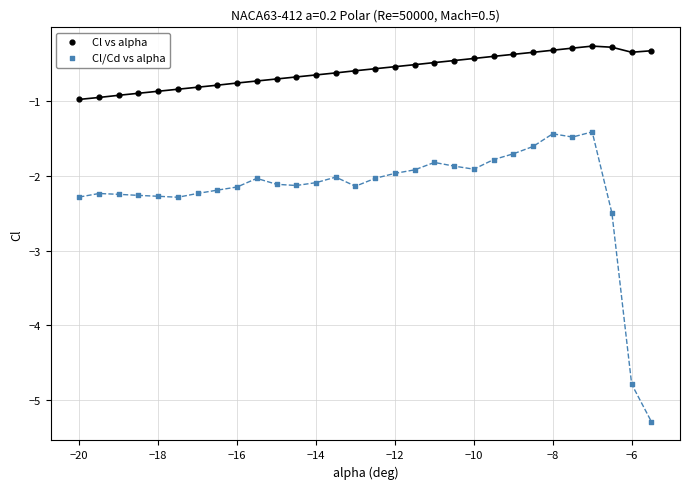

Which series has the widest spread of Y values?

Cl/Cd vs alpha